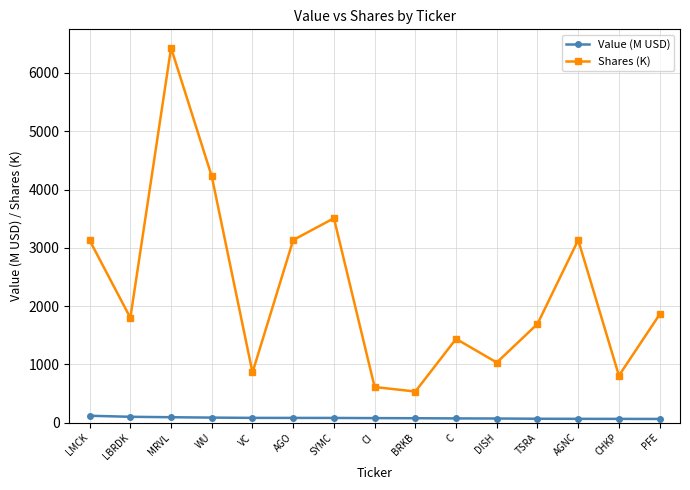

At how many categories does at least one series exceed 3181?

3